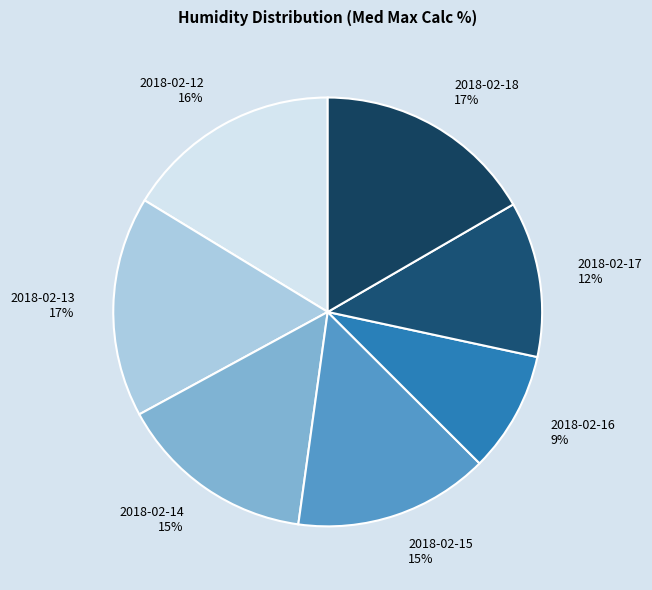

Which has a higher value, 2018-02-17 or 2018-02-12?

2018-02-12